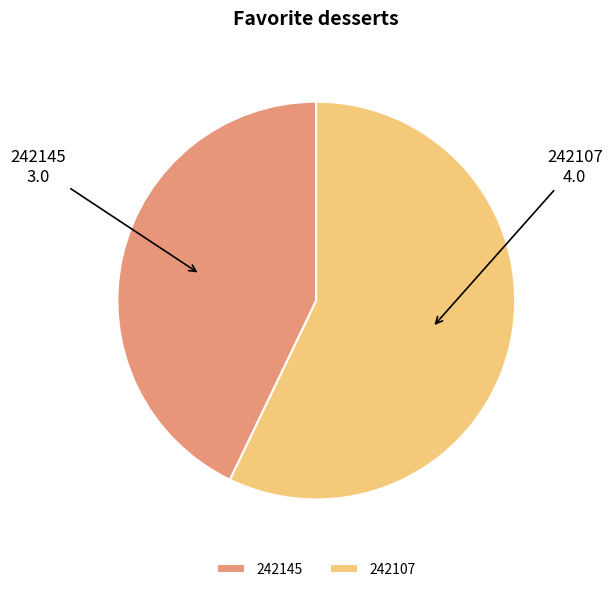

How many slices are in this pie chart?

2